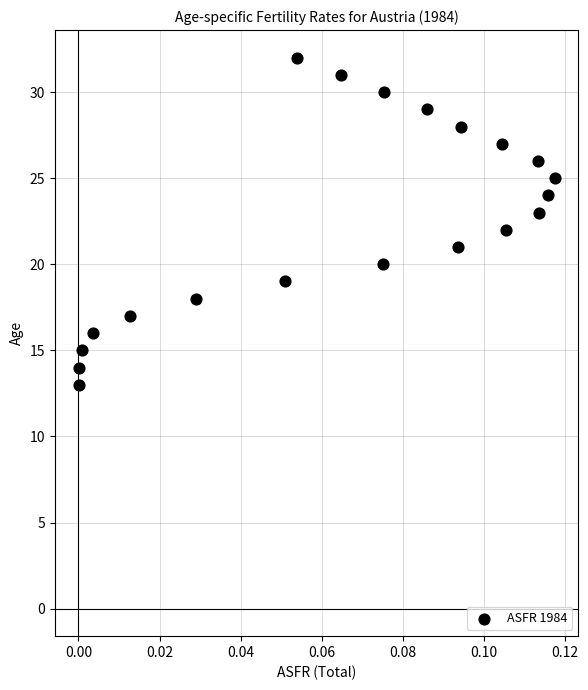

What is the range of Y values (max minus min)?

19